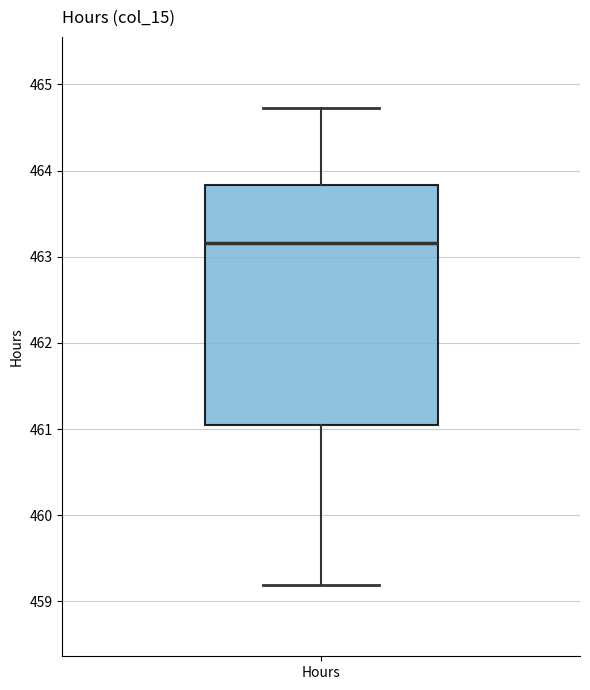

Read this box plot against the y-axis: the position of the median line, the range covered by the box, and the ends of both whiskers. The values are not printed on the chart, so give them approximately, as read against the axis.

median 463.2, box 461.0 to 463.8, whiskers 459.2 to 464.7